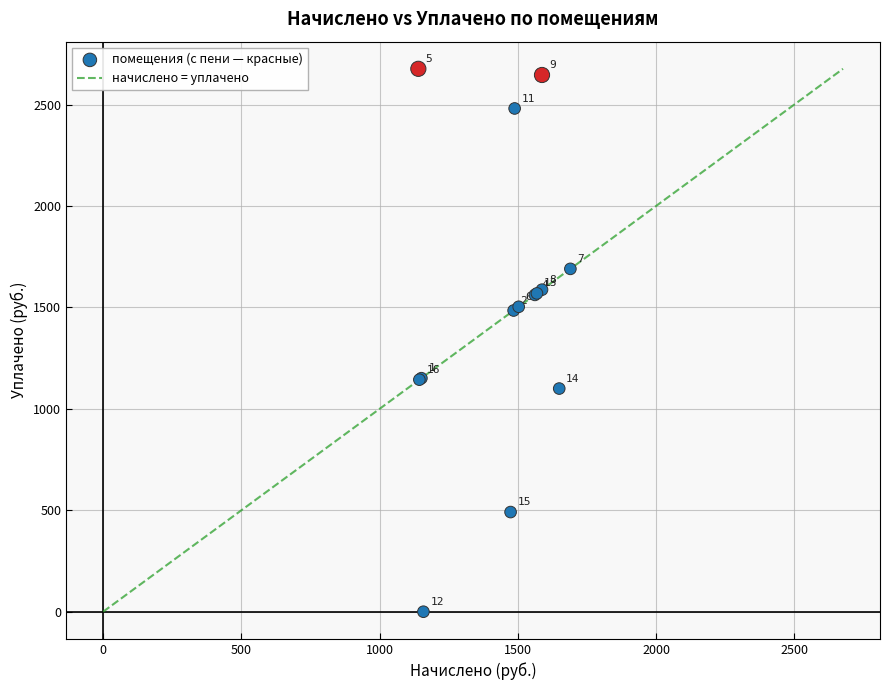

What Y value in the scatter plot is closest to 1338?

1484.7